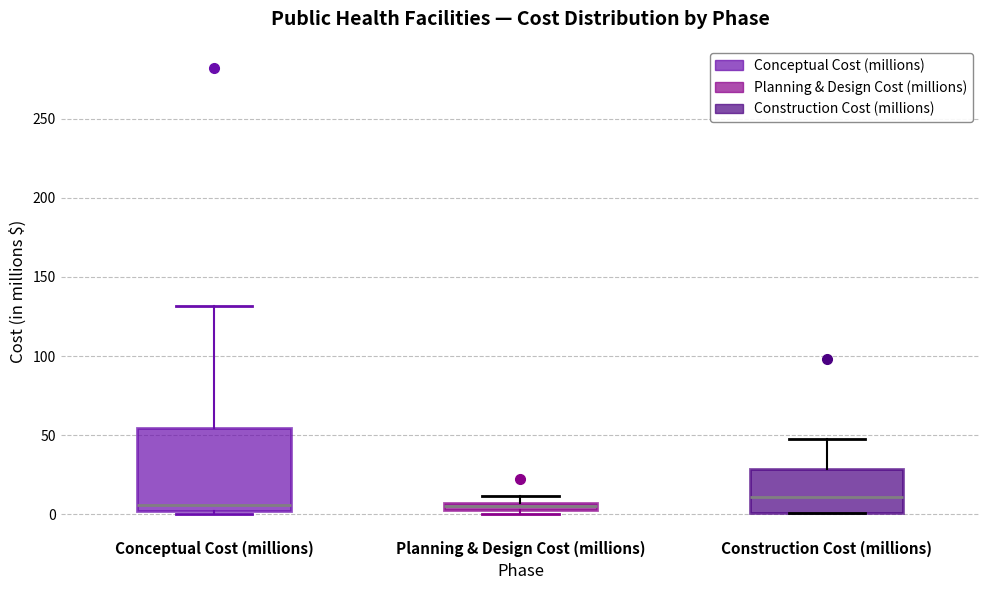

Where is the lower edge of the box for Planning & Design Cost (millions) on the y-axis? The values are not printed on the chart, so give them approximately, as read against the axis.

0